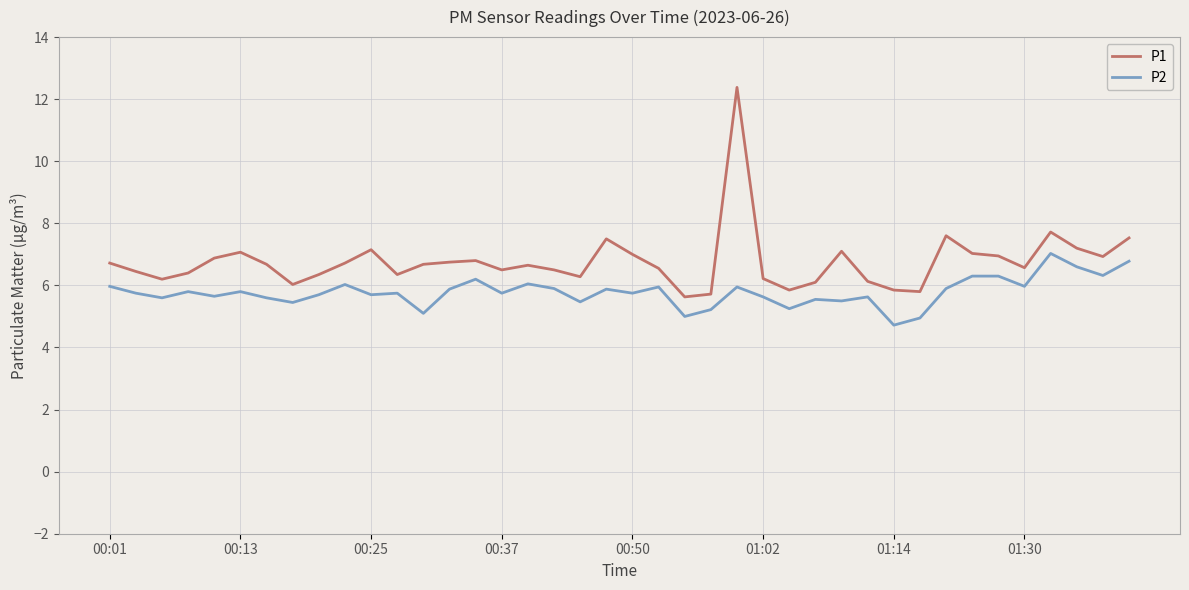

Which series has the widest spread of values?

P1